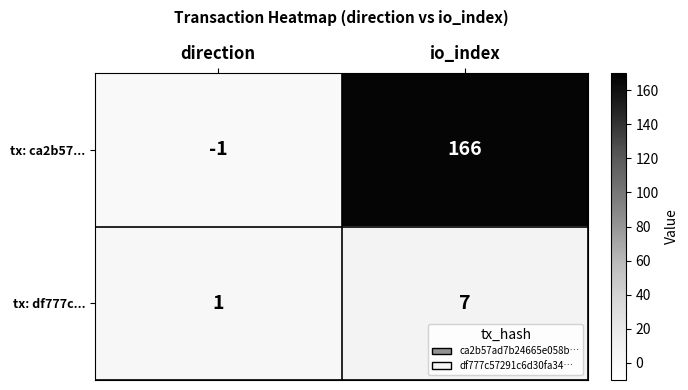

What is the difference between the tx: ca2b57... values at io_index and direction?

167